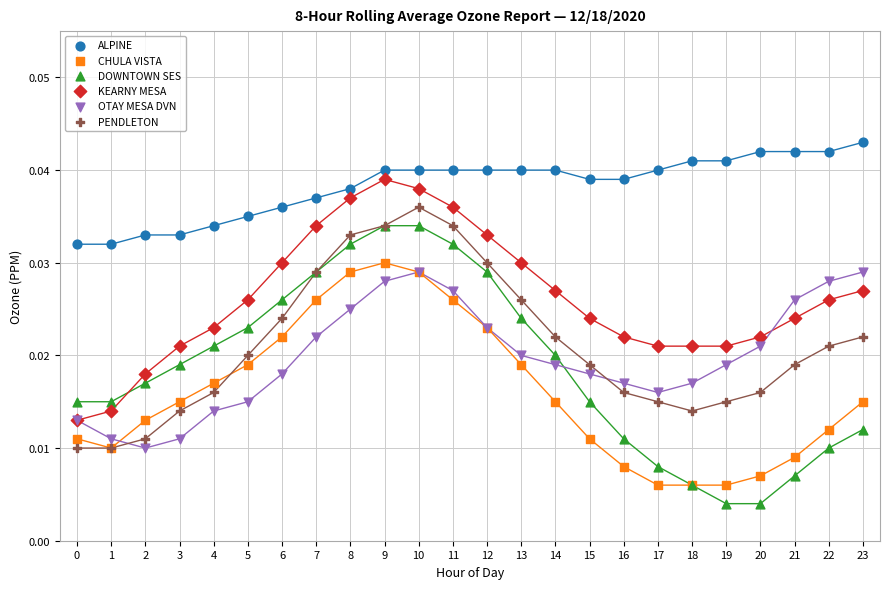

Which series contains the highest Y value?

ALPINE